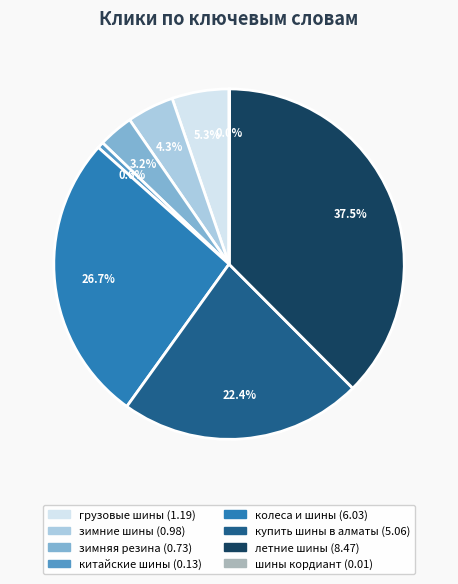

To the nearest percent, what portion does китайские шины represent?

1%